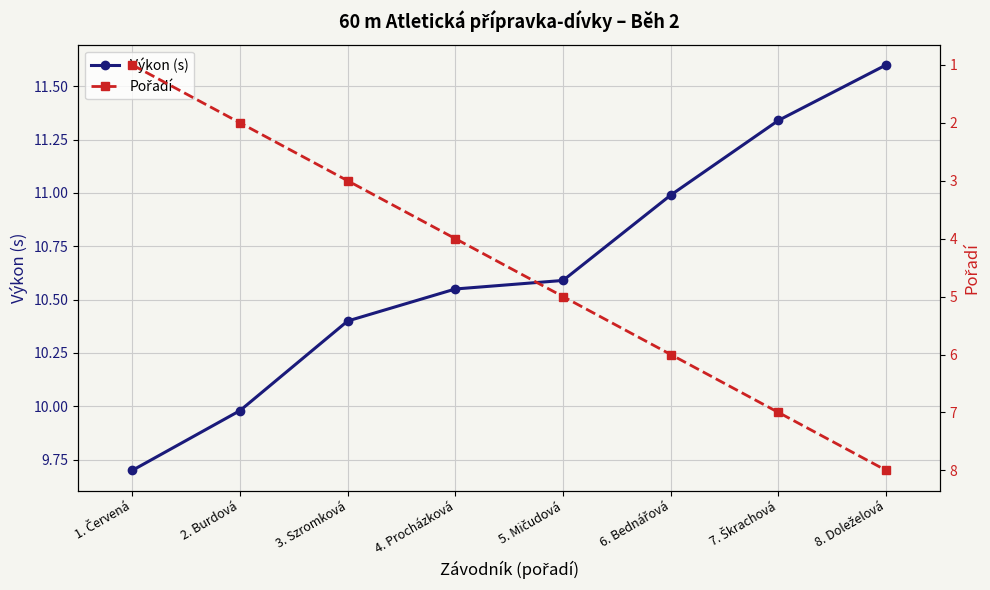

What is the minimum value for Výkon (s)?

9.7